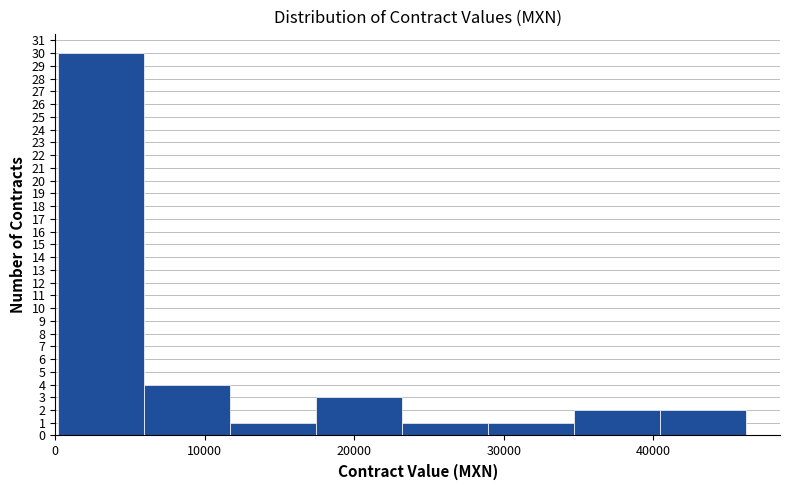

Reading left to right, list every bar in this chart as the range it spans on the x-axis followed by its height. Neither the bar edges nor the heights are printed on the chart, so give them approximately, as read against the axes.

0 to 6000: 30
6000 to 12000: 4
12000 to 17000: 1
17000 to 23000: 3
23000 to 29000: 1
29000 to 35000: 1
35000 to 40000: 2
40000 to 46000: 2